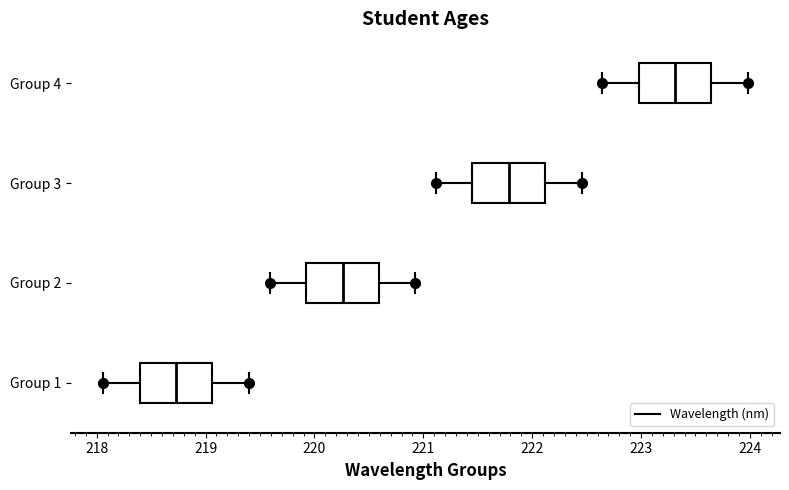

Reading bottom to top, read every box against the x-axis: the position of its median line, the range the box covers, and the ends of its whiskers. The values are not printed on the chart, so give them approximately, as read against the axis.

Group 1: median 218.7, box 218.4 to 219.1, whiskers 218.1 to 219.4
Group 2: median 220.3, box 219.9 to 220.6, whiskers 219.6 to 220.9
Group 3: median 221.8, box 221.5 to 222.1, whiskers 221.1 to 222.5
Group 4: median 223.3, box 223.0 to 223.6, whiskers 222.6 to 224.0